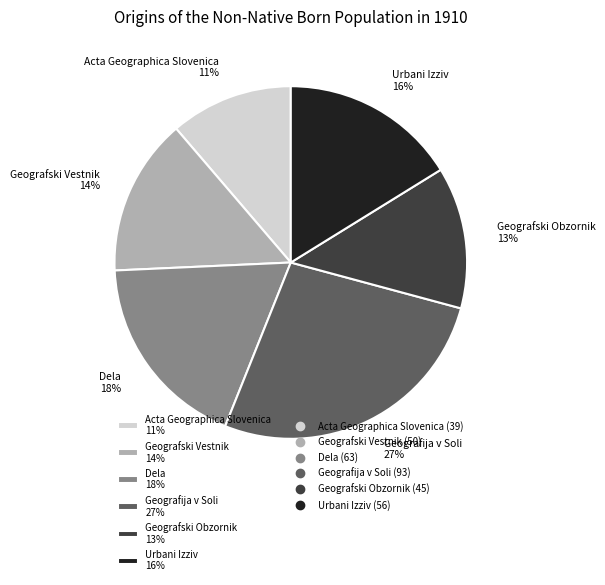

What percentage is the Geografski Vestnik slice, to the nearest percent?

14%